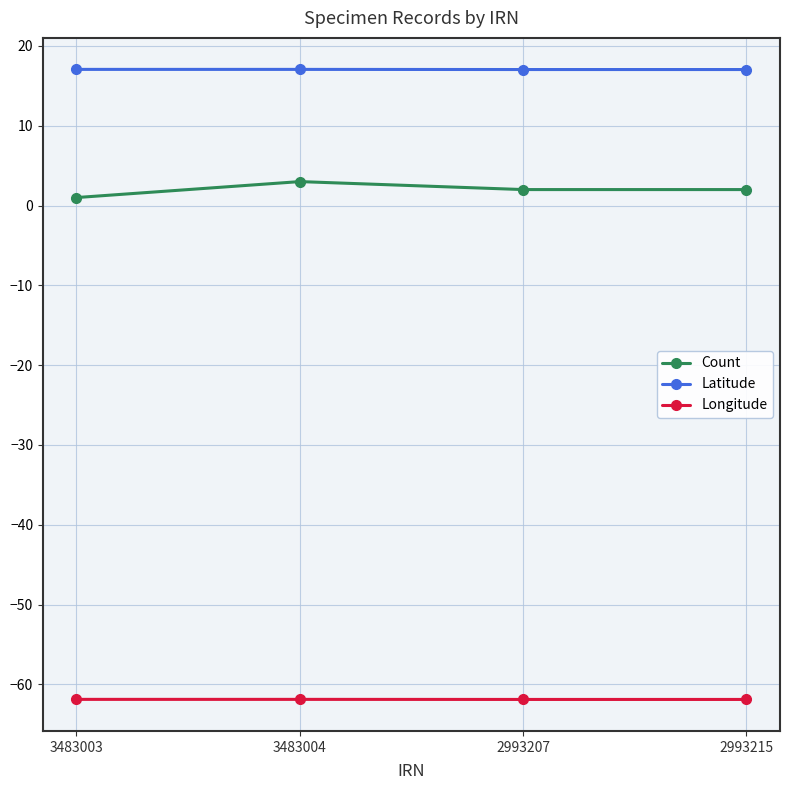

Rank the series by their maximum value, from highest to lowest.

Latitude, Count, Longitude